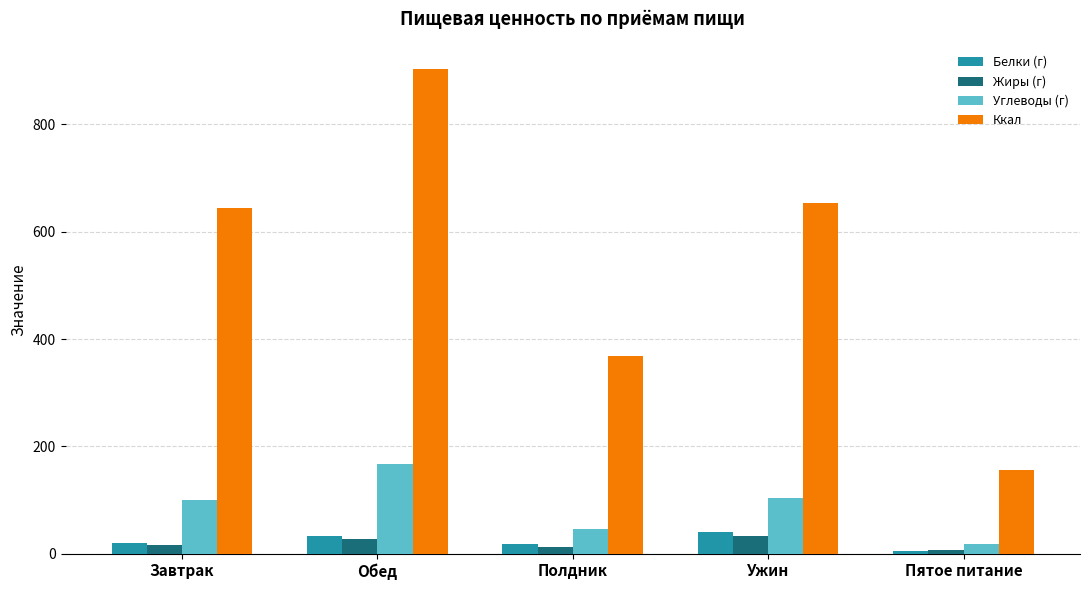

Is the value of Ккал at Обед greater than the value of Углеводы (г) at Ужин?

Yes